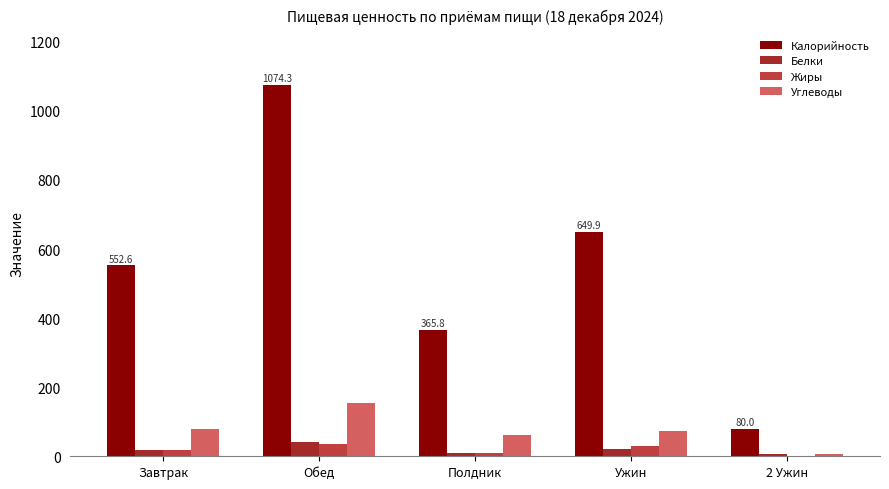

What is the greatest value displayed?

1074.3